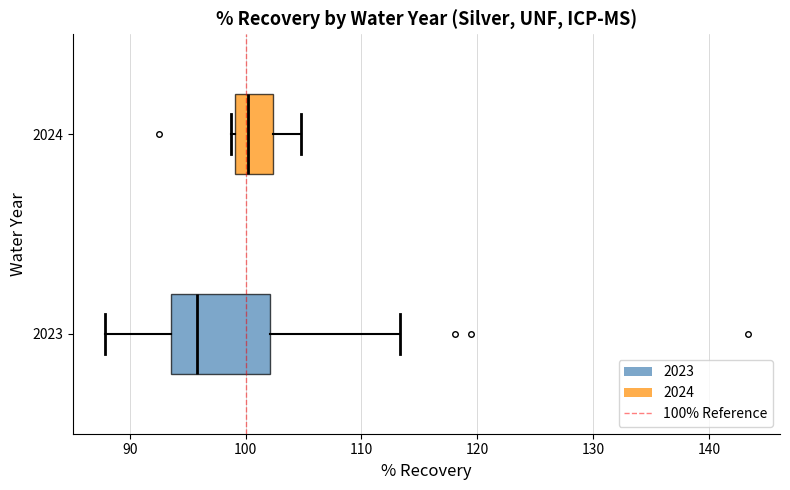

Which box is the widest, from its left edge to its right edge?

2023